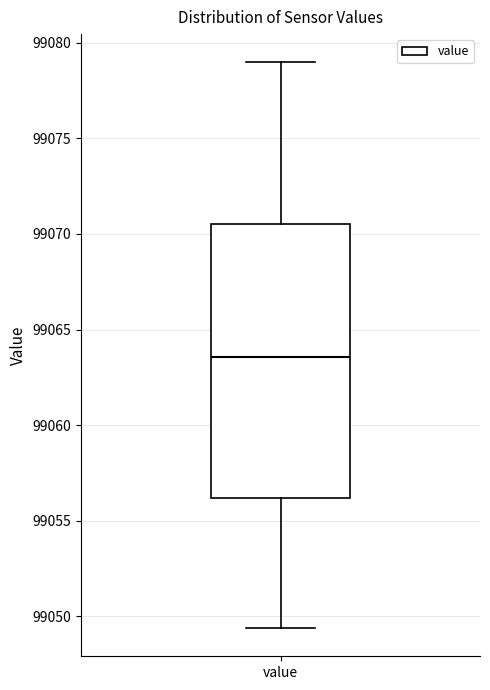

Where does the upper whisker of the box for value end on the y-axis? The values are not printed on the chart, so give them approximately, as read against the axis.

99079.0